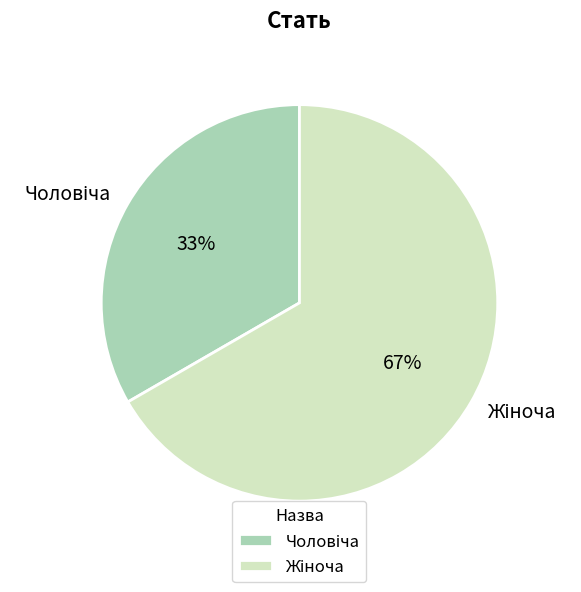

To the nearest percent, what is the average slice percentage?

50%